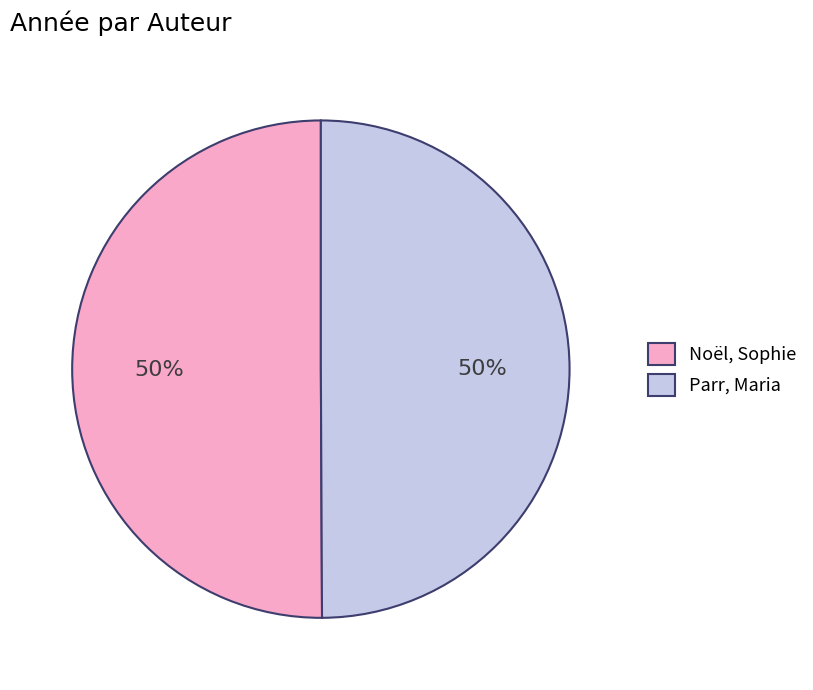

How many segments does this pie chart have?

2